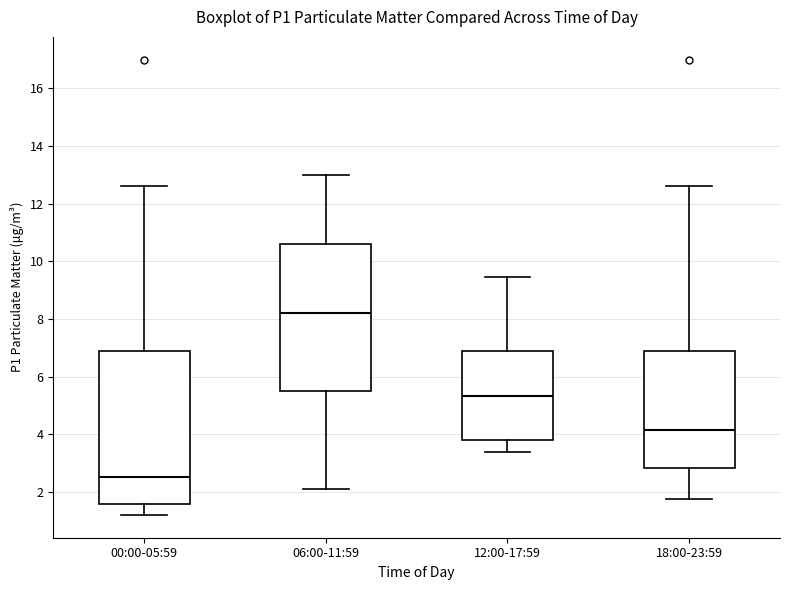

Where does the upper whisker of the box for 00:00-05:59 end on the y-axis? The values are not printed on the chart, so give them approximately, as read against the axis.

12.6